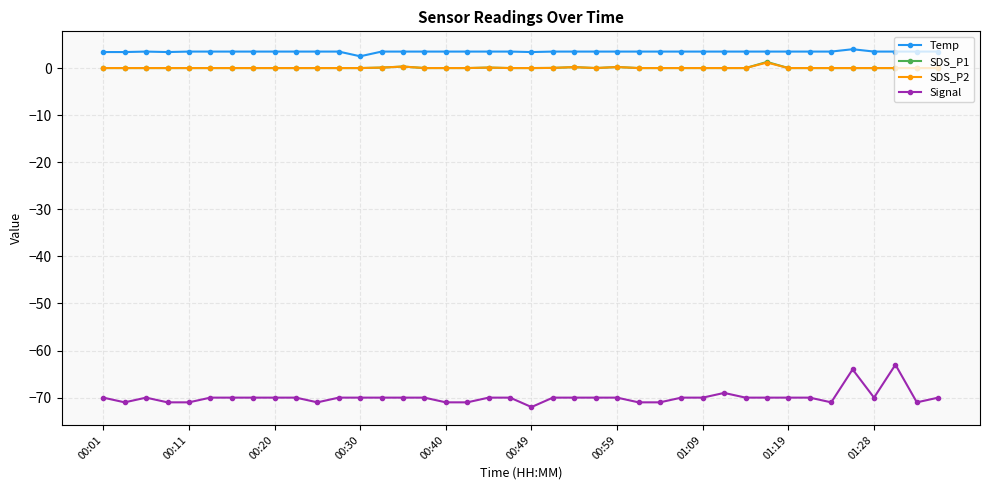

How many values in the Temp series exceed 3?

39